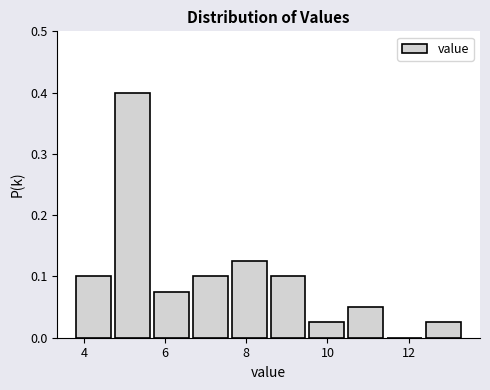

Which range on the x-axis has the tallest bar?

4.8 to 5.6